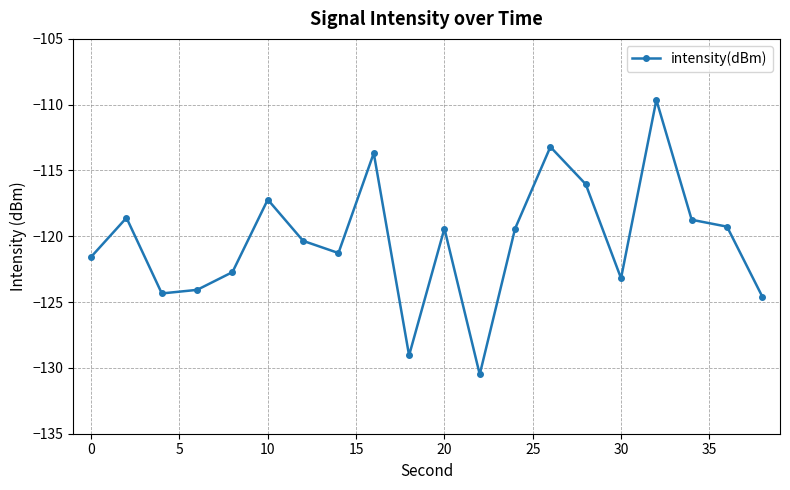

True or false: there are more than 1 points higher than both neighbors.

True